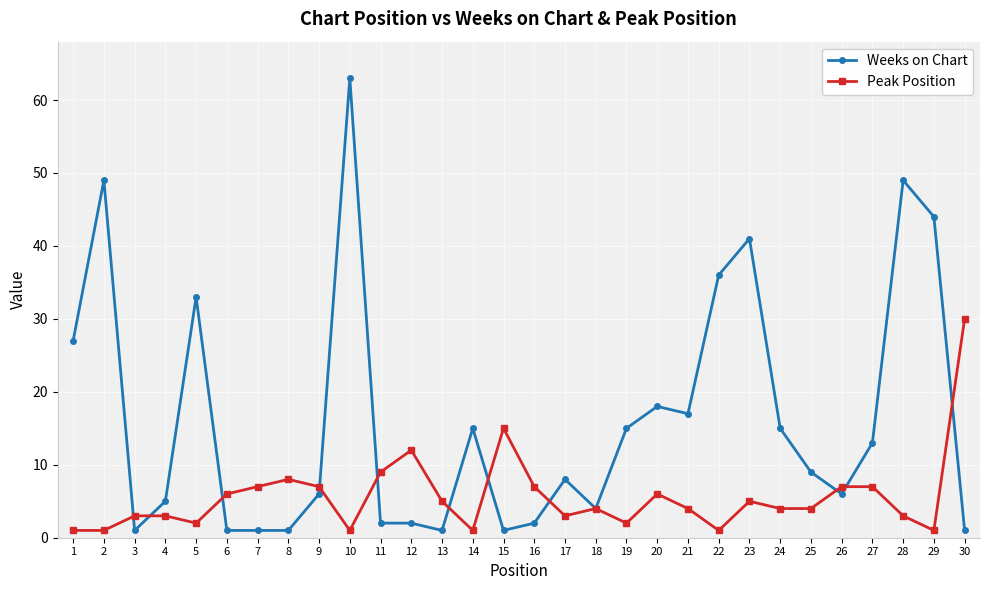

What is the sum of all Weeks on Chart values?

486